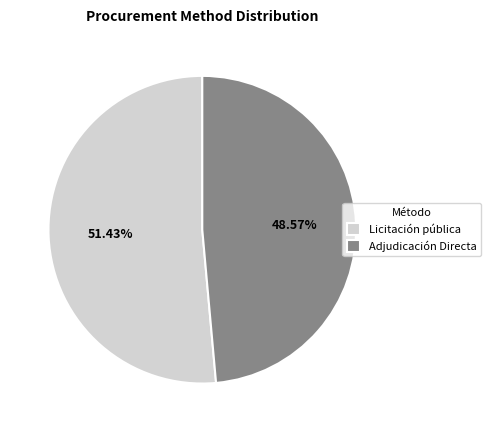

True or false: Adjudicación Directa accounts for 59% of the total.

False